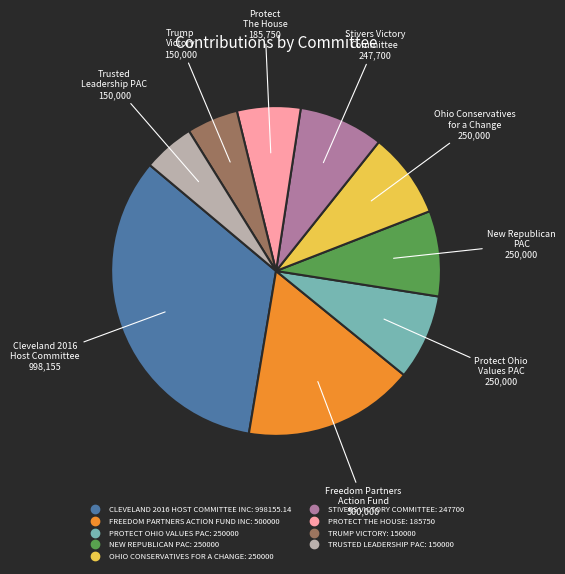

Which category has the biggest portion of the pie?

CLEVELAND 2016 HOST COMMITTEE INC